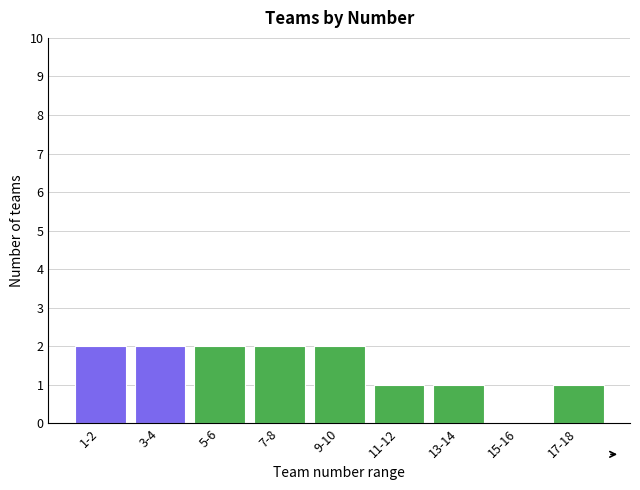

Reading right to left, list all the values displayed in this chart.

17-18=1	15-16=0	13-14=1	11-12=1	9-10=2	7-8=2	5-6=2	3-4=2	1-2=2